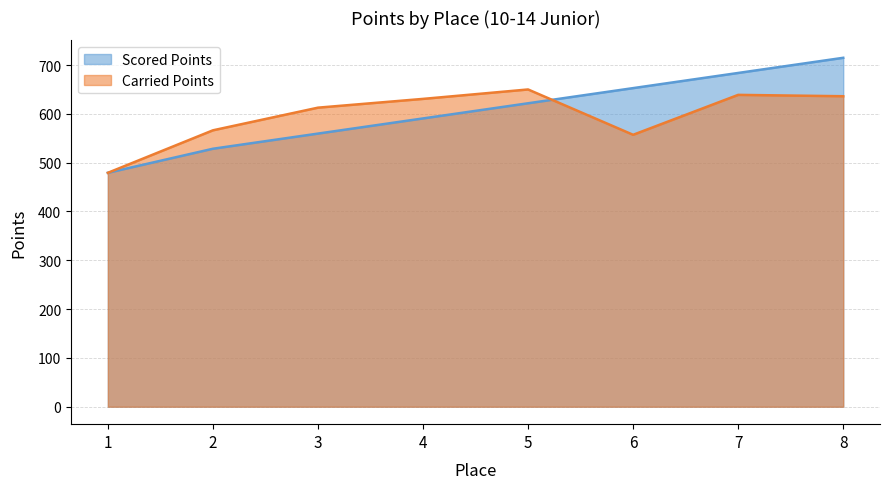

Rank the series at 8 from highest to lowest value.

Scored Points, Carried Points